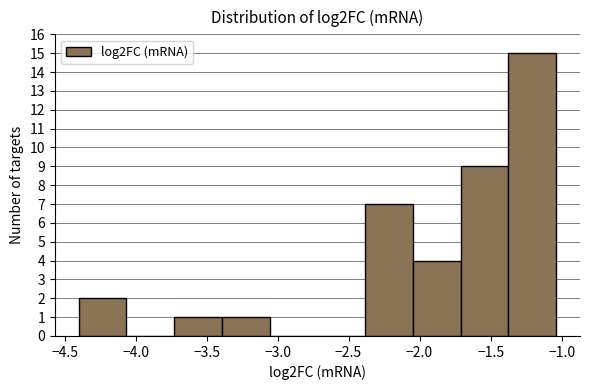

What is the height of the bar covering -2.05 to -1.70 on the x-axis? Neither the bar edges nor the heights are printed on the chart, so give them approximately, as read against the axes.

4